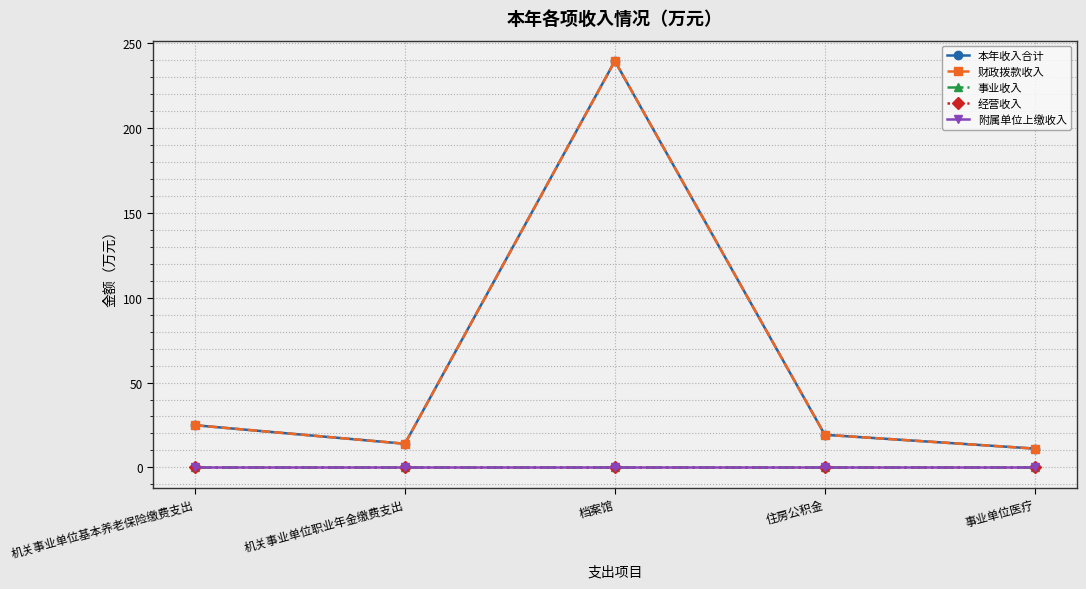

True or false: 经营收入 and 事业收入 intersect in this chart.

False